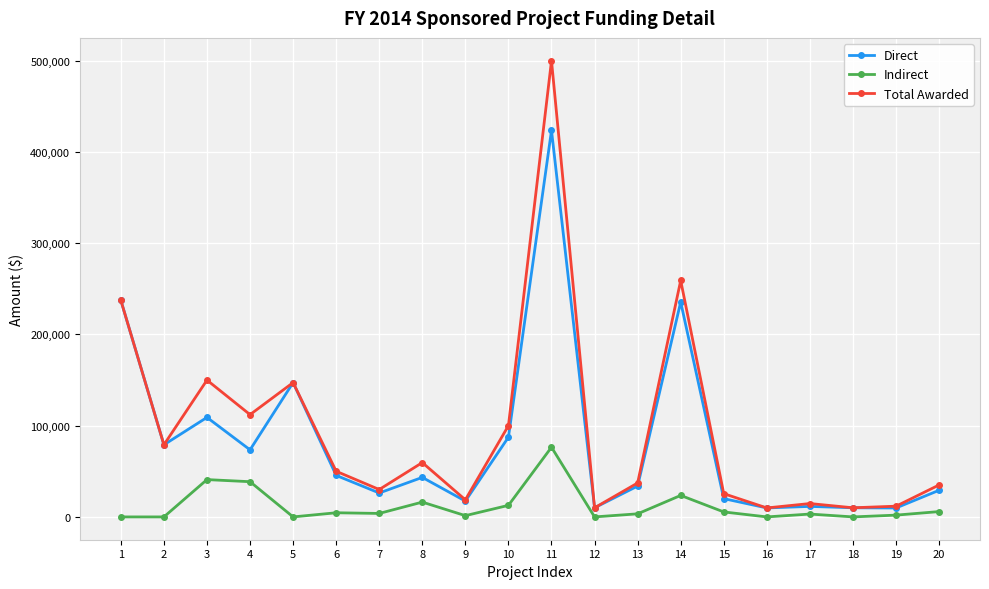

What is the difference between the highest and lowest values at 19?

9788